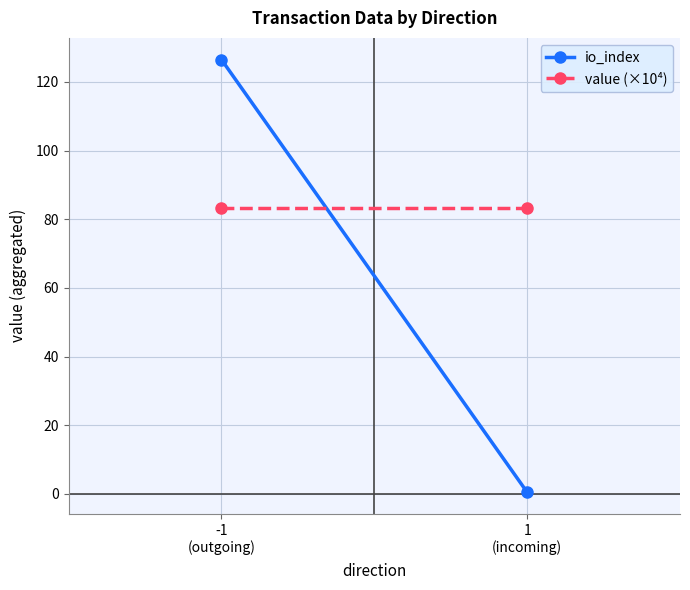

Rank the series at 1
(incoming) from lowest to highest value.

io_index, value (×10⁴)